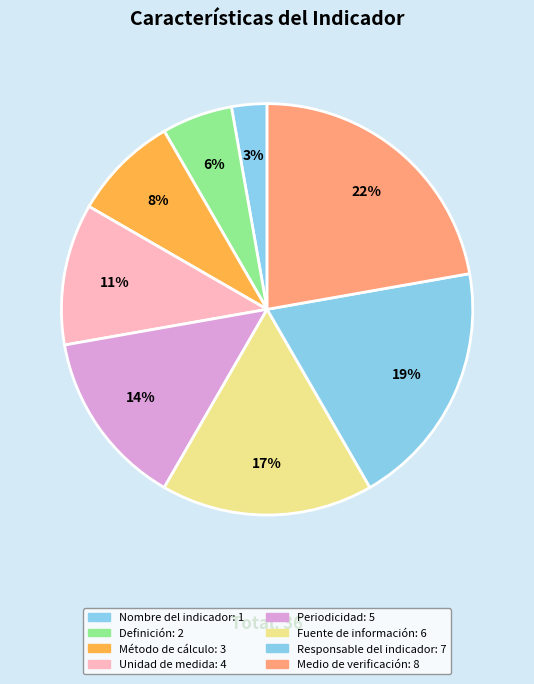

To the nearest percent, what percentage of the pie is Unidad de medida?

11%